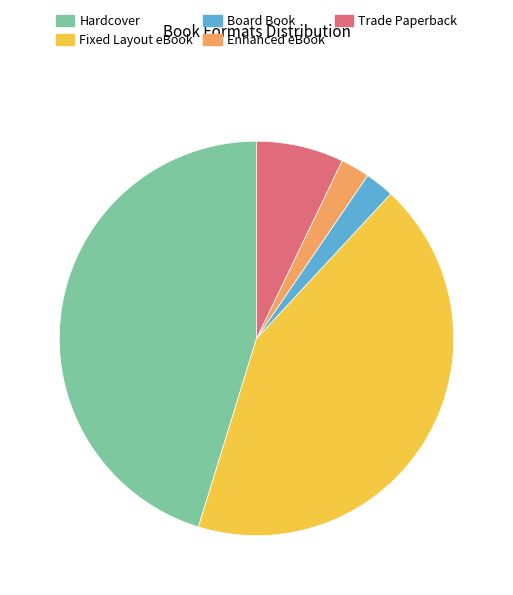

Do Board Book and Fixed Layout eBook together represent more than half of the pie?

No